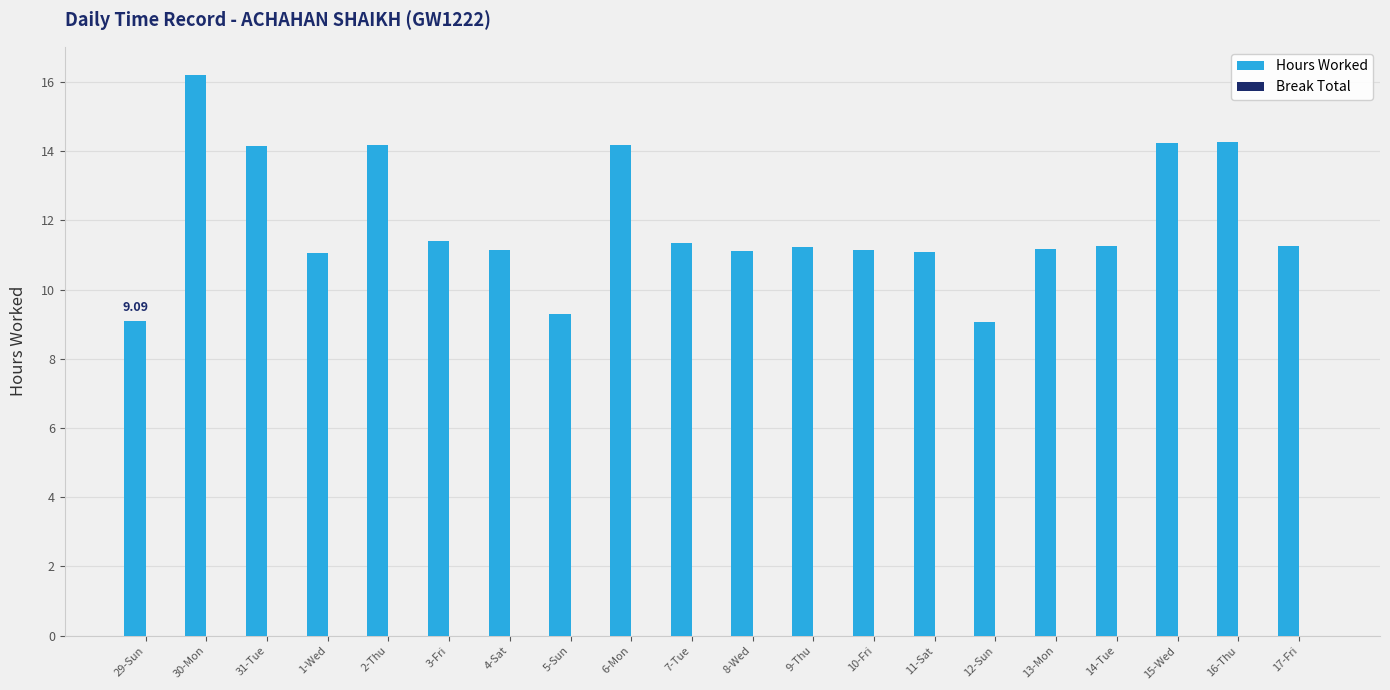

What is the sum of the values at 15-Wed and 12-Sun?

23.3